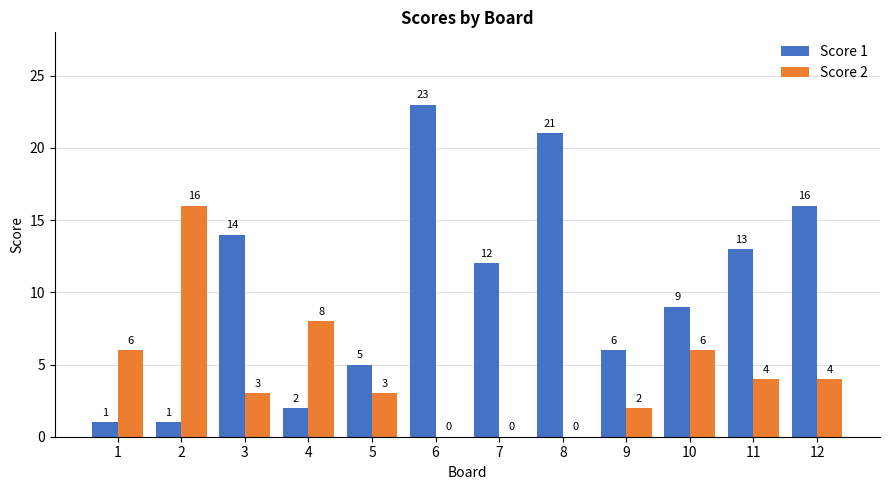

What is the sum of the Score 1 values at 8 and 1?

22